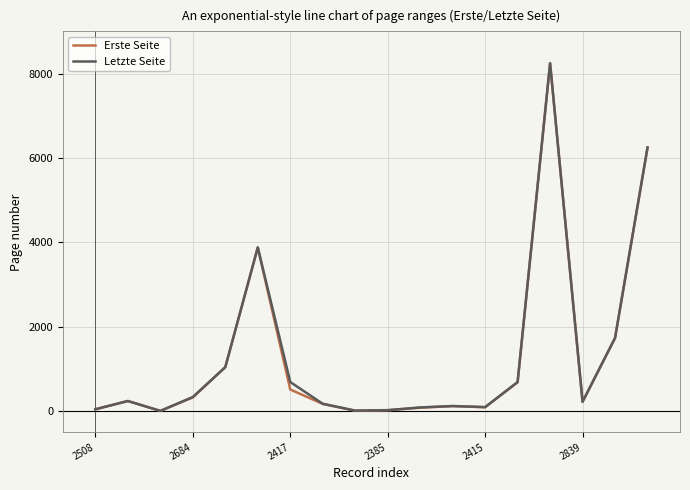

What is the maximum value shown in the chart?

8246